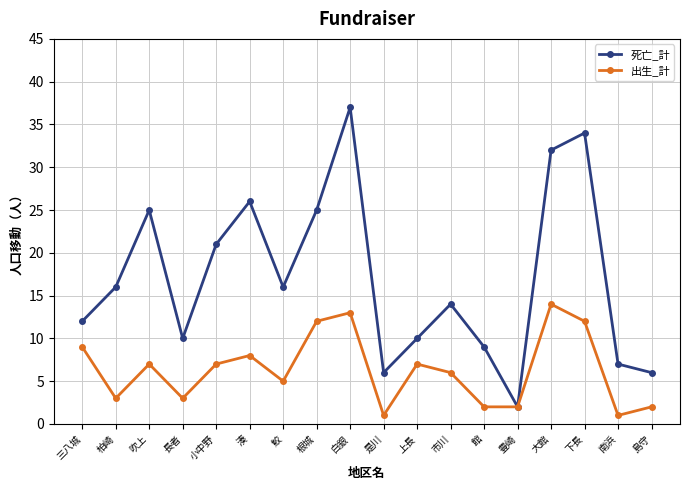

What position from the right is 根城?

11